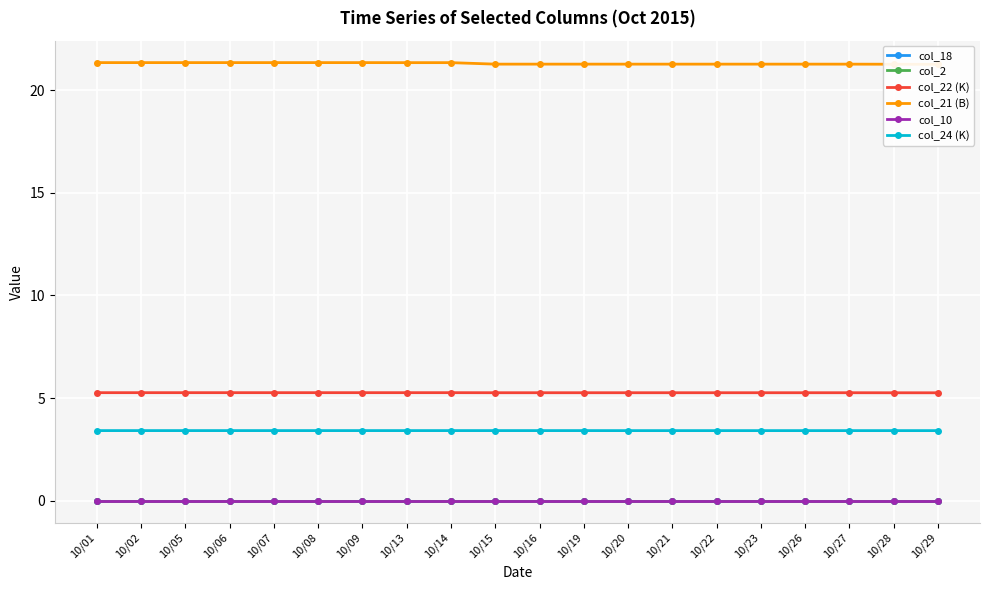

At which label does col_22 (K) reach its minimum?

10/29